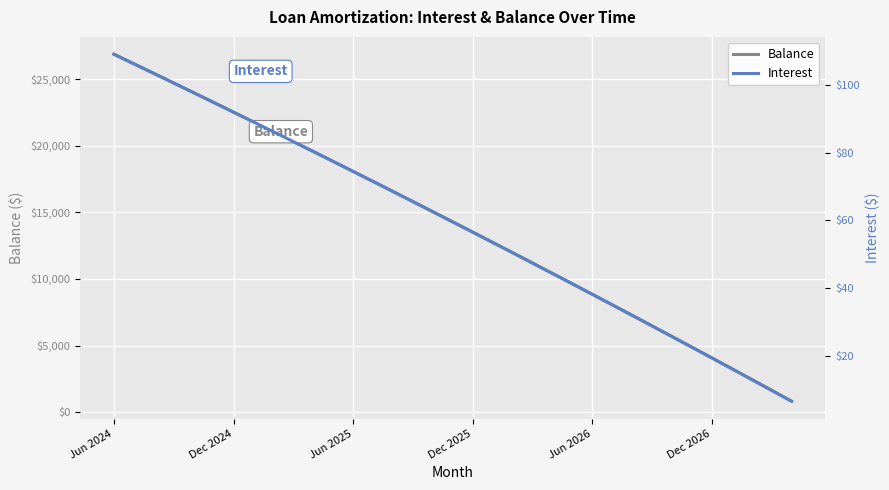

What is the maximum value for Balance?

26863